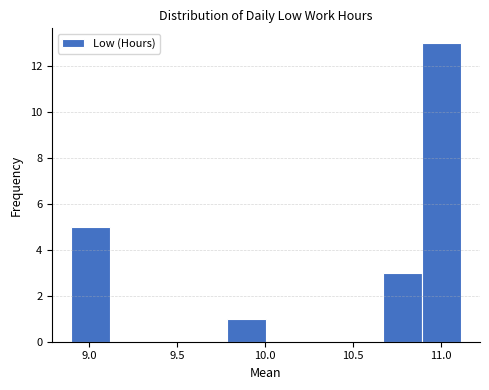

Reading left to right, list every bar in this chart as the range it spans on the x-axis followed by its height. Neither the bar edges nor the heights are printed on the chart, so give them approximately, as read against the axes.

8.90 to 9.10: 5
9.10 to 9.35: 0
9.35 to 9.55: 0
9.55 to 9.80: 0
9.80 to 10.00: 1
10.00 to 10.25: 0
10.25 to 10.45: 0
10.45 to 10.65: 0
10.65 to 10.90: 3
10.90 to 11.10: 13